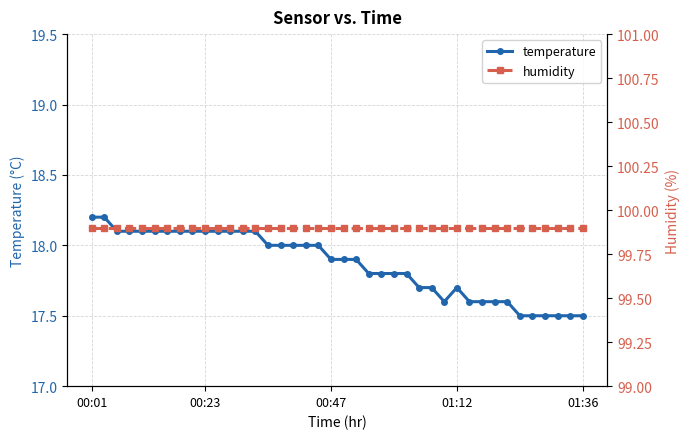

What is the smallest value displayed?

17.5